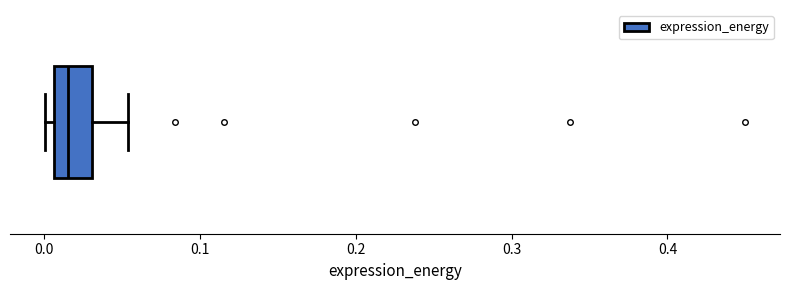

Where is the left edge of the box on the x-axis? The values are not printed on the chart, so give them approximately, as read against the axis.

0.01